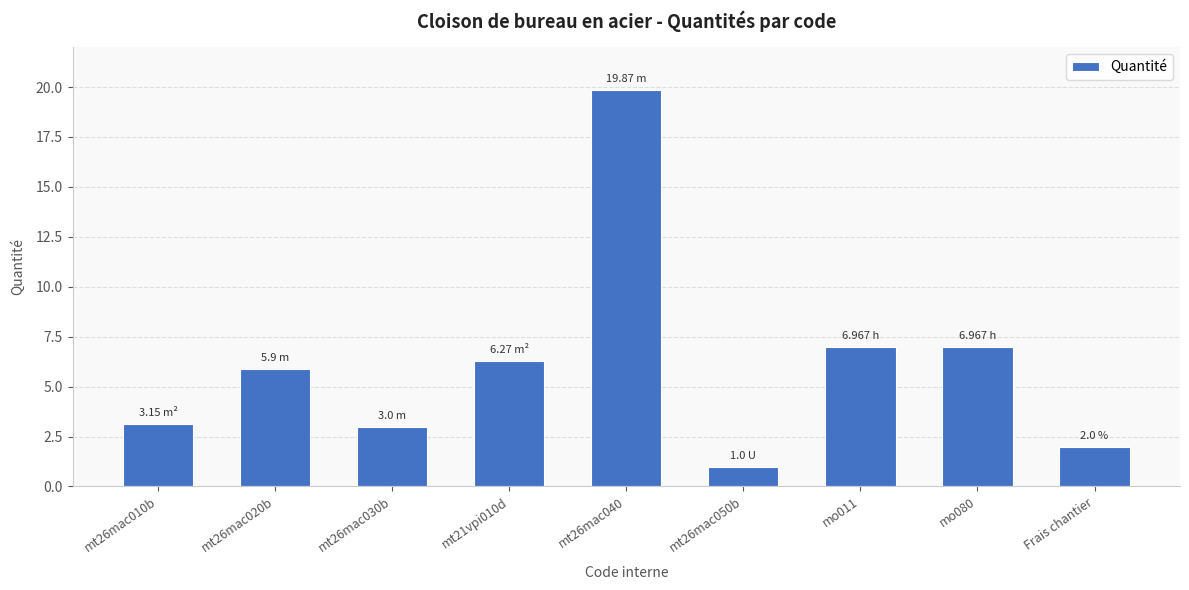

What is the sum of the values at Frais chantier and mt26mac020b?

7.9